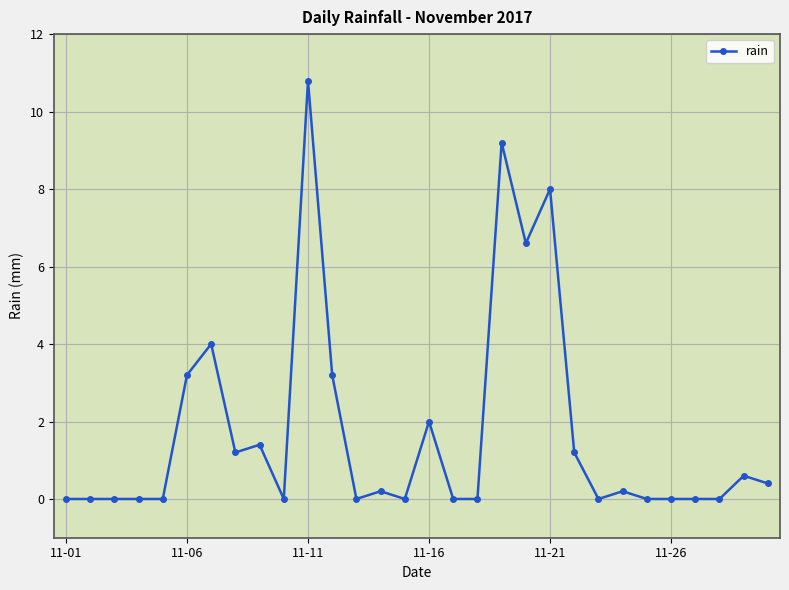

What is the maximum value shown in the chart?

10.8